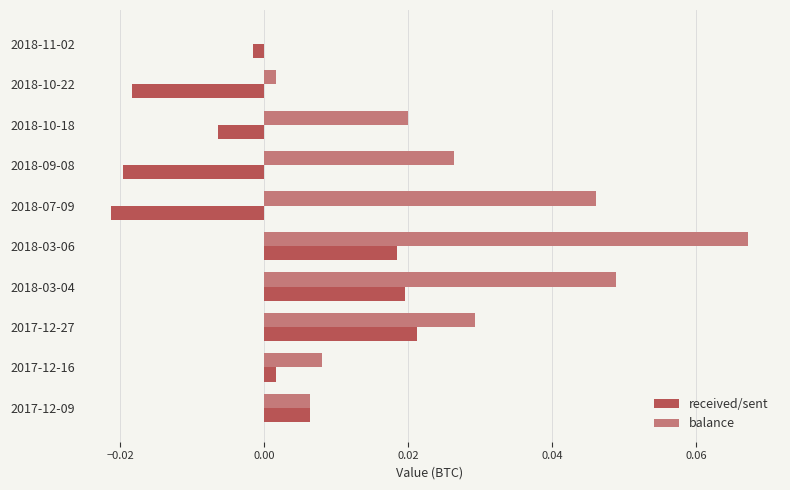

Which series changed the most between 2018-03-04 and 2017-12-09?

balance